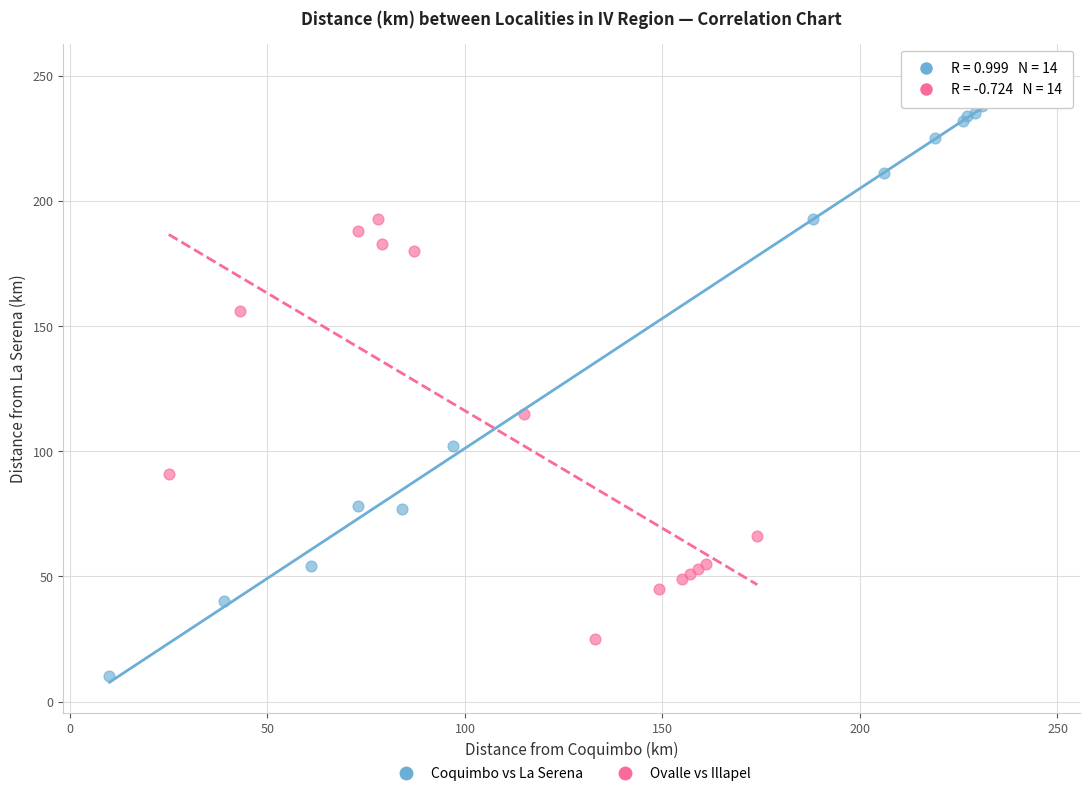

Which series reaches the minimum Y coordinate?

Coquimbo vs La Serena